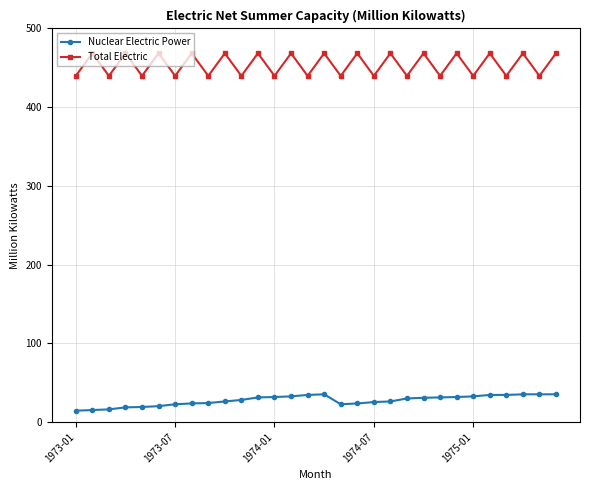

How many data points in Nuclear Electric Power are above 30?

15